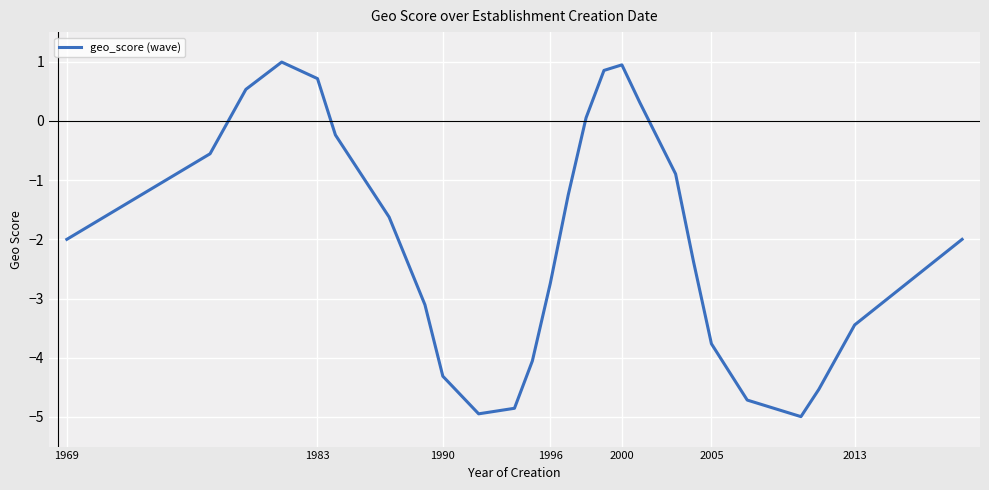

How many lines are shown in the chart?

1